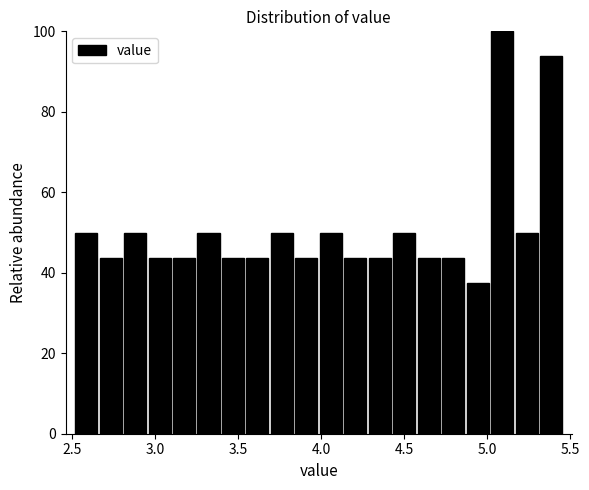

Around what value on the x-axis is the tallest bar? Give the approximate position of its centre, as read against the axis.

5.10